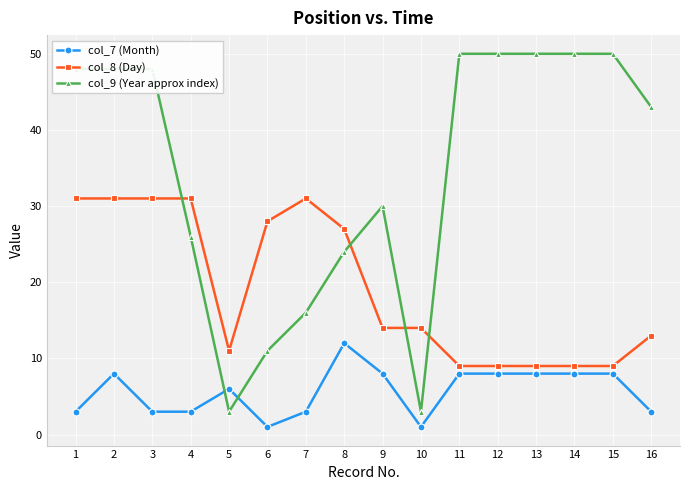

What is the average value of the col_9 (Year approx index) series?

34